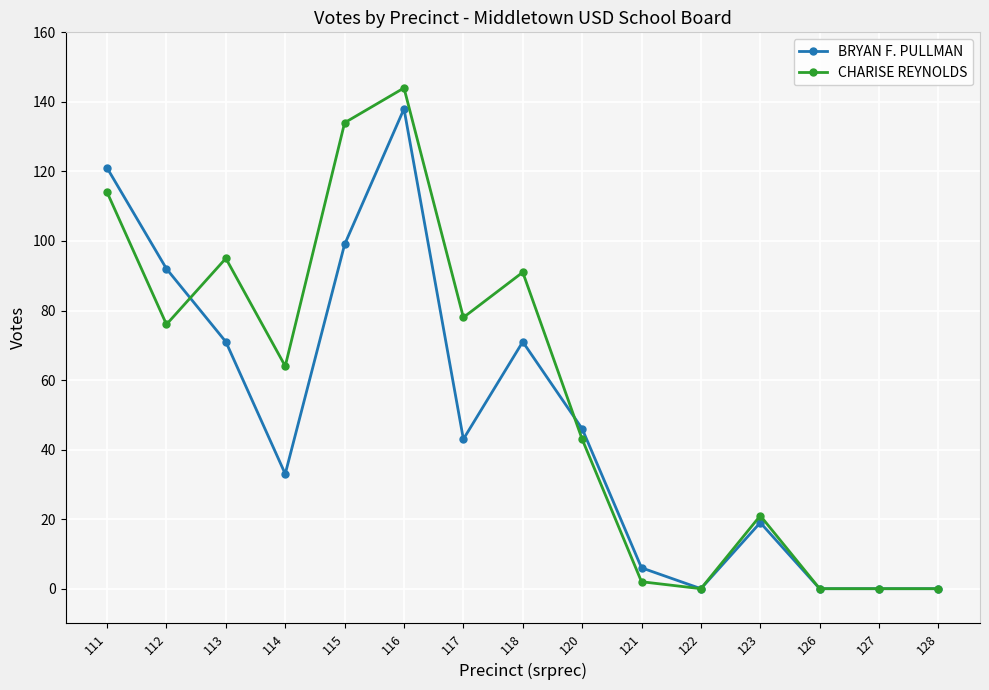

Reading left to right, list all the values displayed in this chart.

BRYAN F. PULLMAN: 111=121	112=92	113=71	114=33	115=99	116=138	117=43	118=71	120=46	121=6	122=0	123=19	126=0	127=0	128=0
CHARISE REYNOLDS: 111=114	112=76	113=95	114=64	115=134	116=144	117=78	118=91	120=43	121=2	122=0	123=21	126=0	127=0	128=0